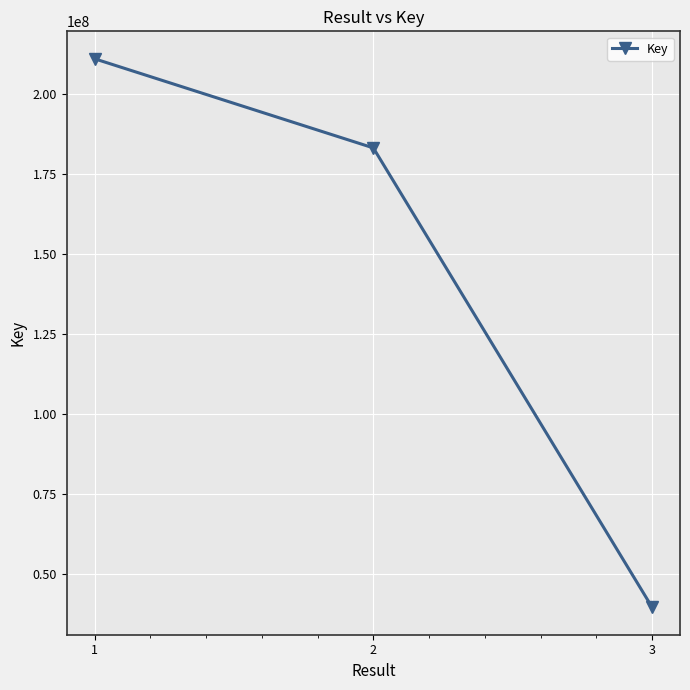

Reading left to right, extract all data points from this chart.

1=210970841	2=183115310	3=39554166